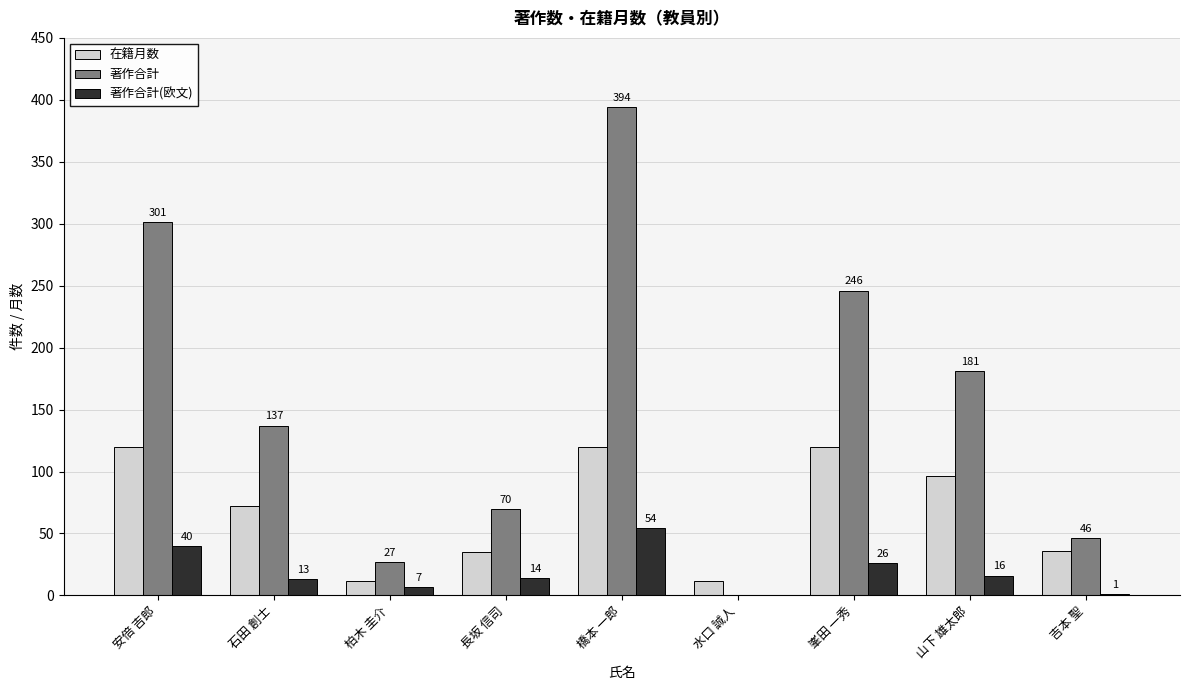

Is it true that 著作合計(欧文) equals 16 at 山下 雄太郎?

True